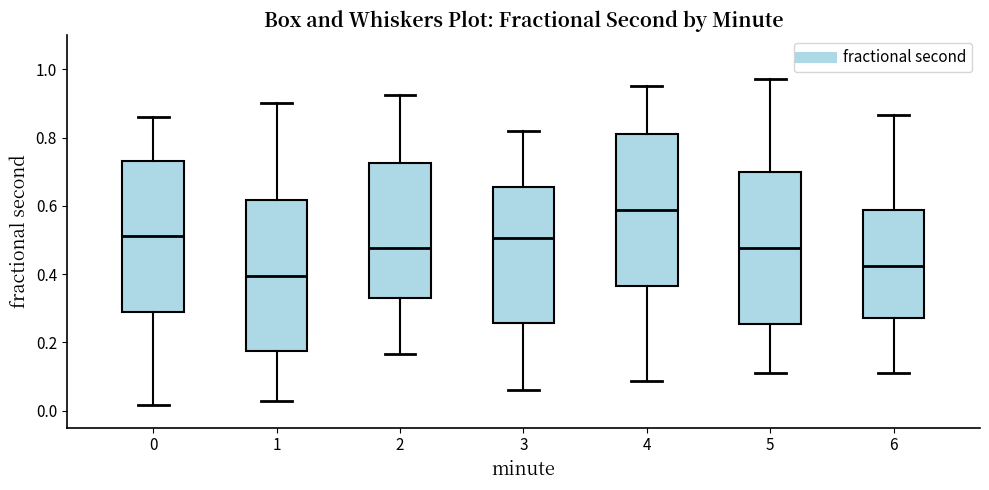

Reading left to right, transcribe this box plot: for each box, give where its median line is, the range the box spans, and where its two whiskers end, as read against the y-axis. The values are not printed on the chart, so give them approximately, as read against the axis.

0: median 0.52, box 0.28 to 0.74, whiskers 0.02 to 0.86
1: median 0.40, box 0.18 to 0.62, whiskers 0.02 to 0.90
2: median 0.48, box 0.32 to 0.72, whiskers 0.16 to 0.92
3: median 0.50, box 0.26 to 0.66, whiskers 0.06 to 0.82
4: median 0.58, box 0.36 to 0.82, whiskers 0.08 to 0.96
5: median 0.48, box 0.26 to 0.70, whiskers 0.10 to 0.98
6: median 0.42, box 0.28 to 0.58, whiskers 0.10 to 0.86